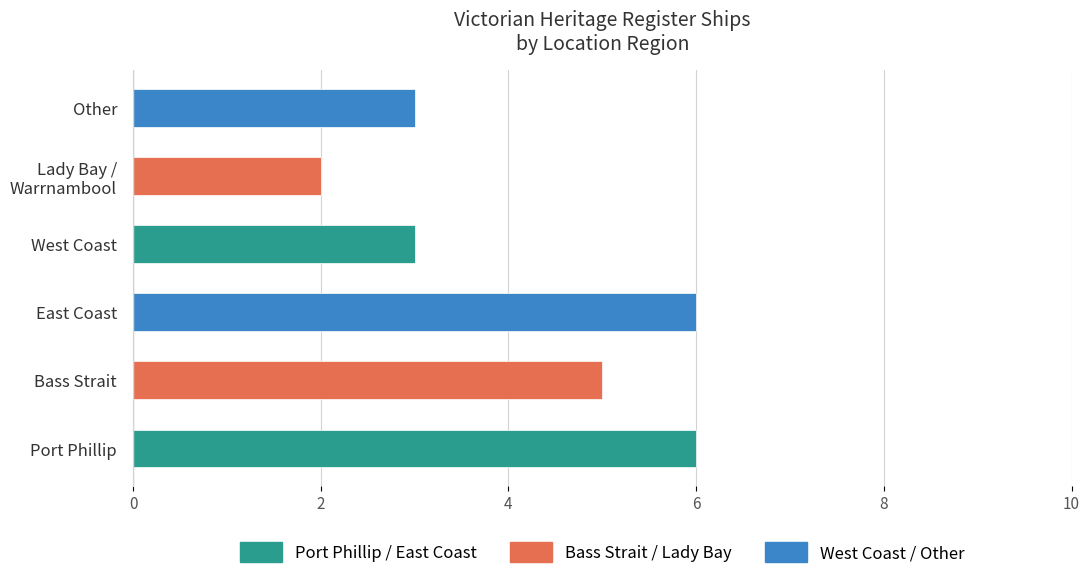

What is the sum of the values at West Coast and East Coast?

9